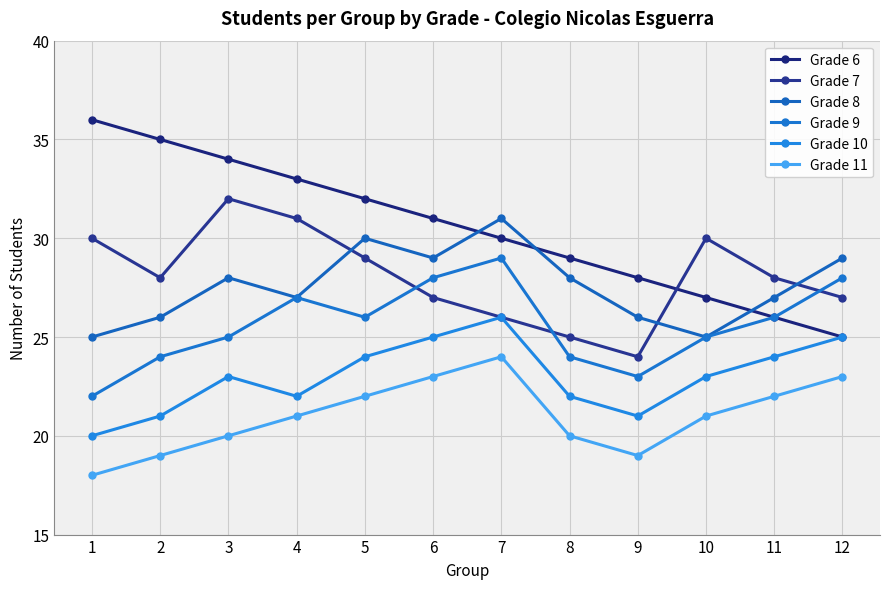

Is the value of Grade 10 at 2 greater than the value of Grade 7 at 9?

No